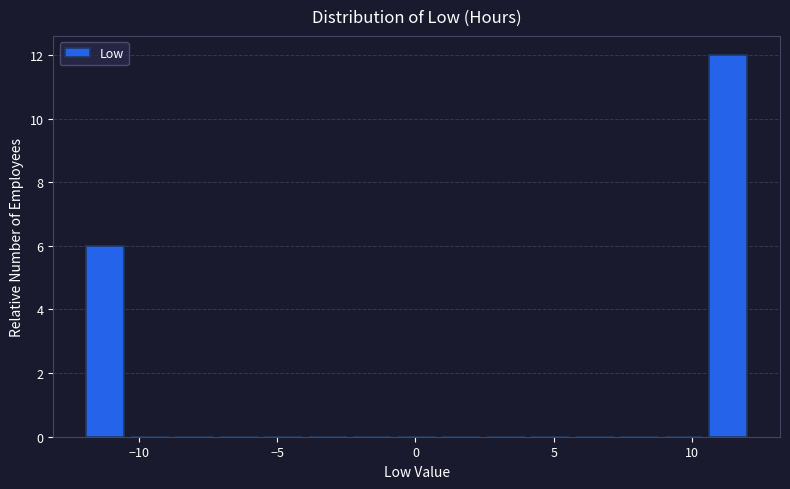

Around what value on the x-axis is the tallest bar? Give the approximate position of its centre, as read against the axis.

11.5